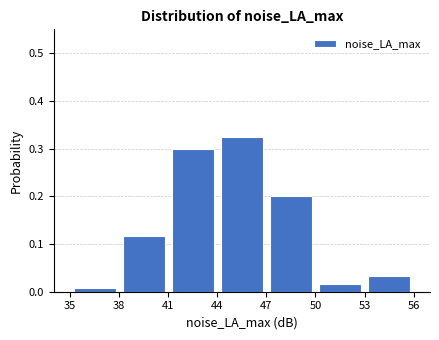

What is the height of the bar covering 41 to 44 on the x-axis? The values are not printed on the chart, so give them approximately, as read against the axis.

0.30